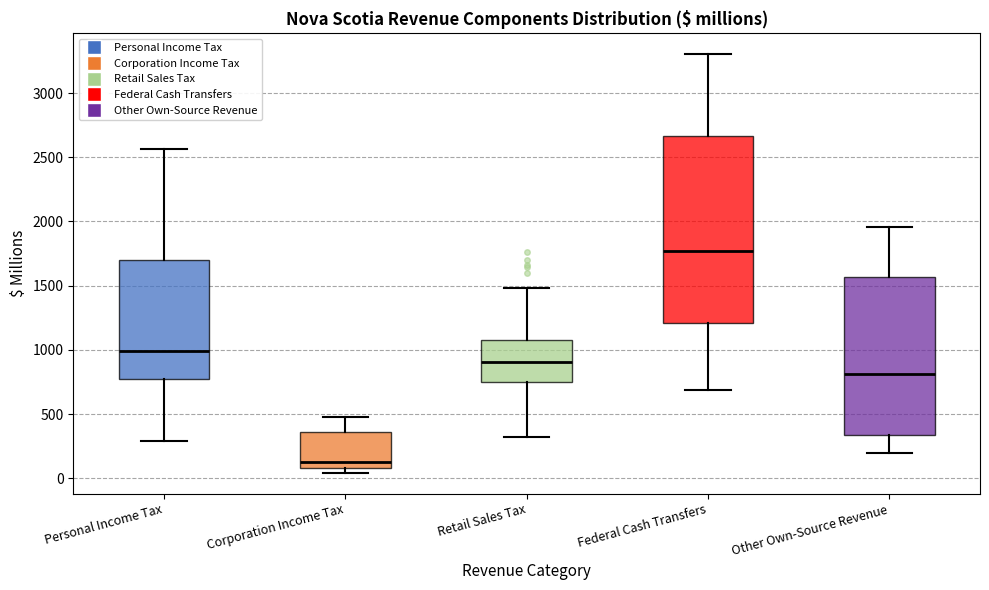

Reading left to right, transcribe this box plot: for each box, give where its median line is, the range the box spans, and where its two whiskers end, as read against the y-axis. The values are not printed on the chart, so give them approximately, as read against the axis.

Personal Income Tax: median 1000, box 750 to 1700, whiskers 300 to 2550
Corporation Income Tax: median 150, box 100 to 350, whiskers 50 to 450
Retail Sales Tax: median 900, box 750 to 1100, whiskers 350 to 1500
Federal Cash Transfers: median 1750, box 1200 to 2650, whiskers 700 to 3300
Other Own-Source Revenue: median 800, box 350 to 1550, whiskers 200 to 1950